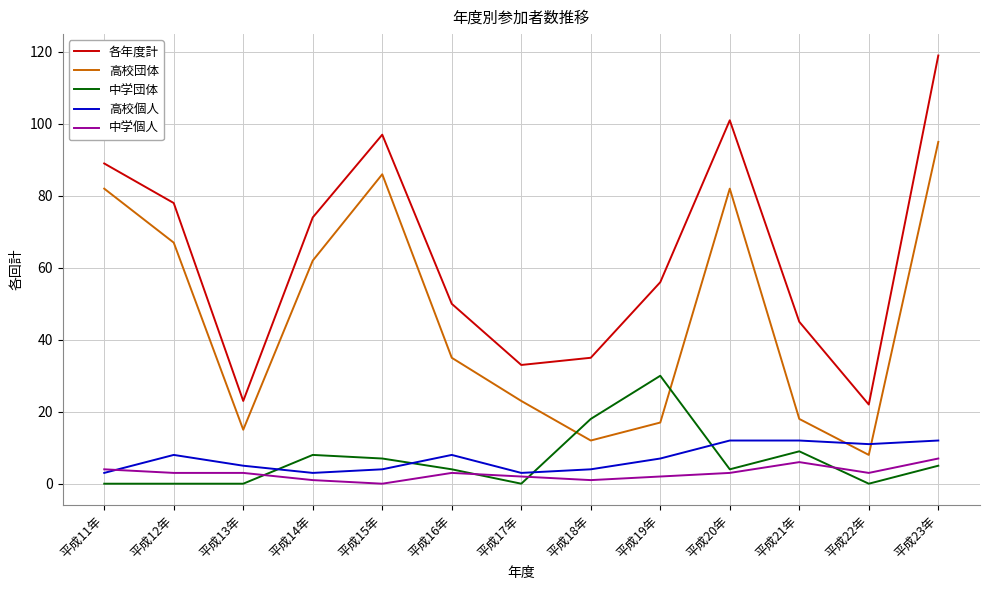

Which series has the widest spread of values?

各年度計